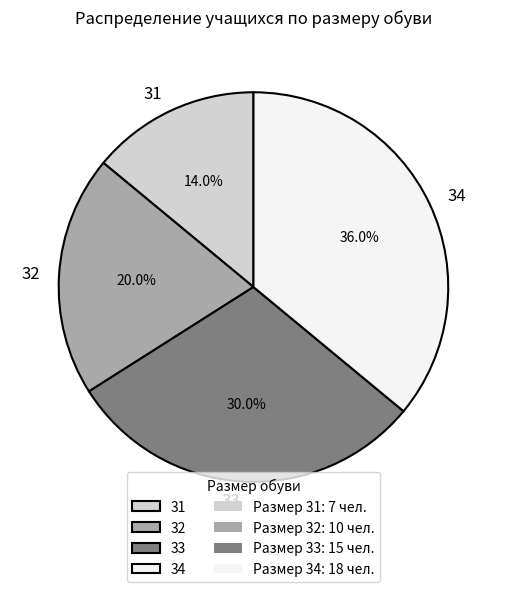

The 32 slice represents 27% of the pie. True or false?

False